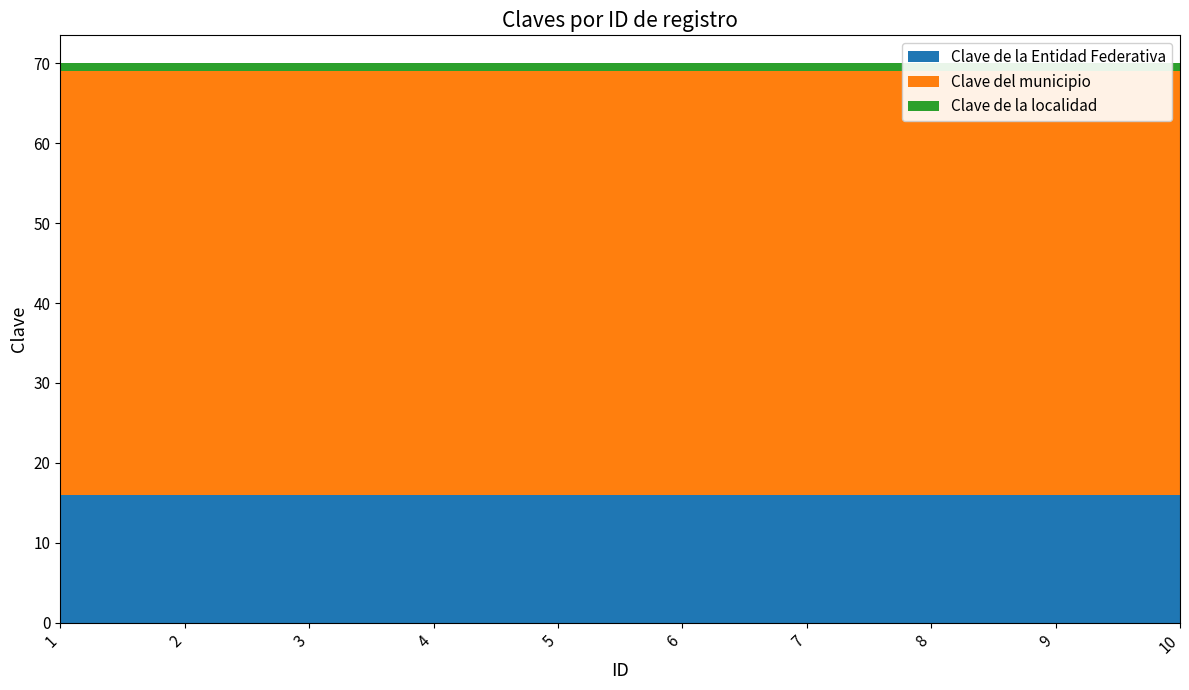

Reading left to right, extract all data points from this chart.

Clave de la Entidad Federativa: 1=16	2=16	3=16	4=16	5=16	6=16	7=16	8=16	9=16	10=16
Clave del municipio: 1=53	2=53	3=53	4=53	5=53	6=53	7=53	8=53	9=53	10=53
Clave de la localidad: 1=1	2=1	3=1	4=1	5=1	6=1	7=1	8=1	9=1	10=1